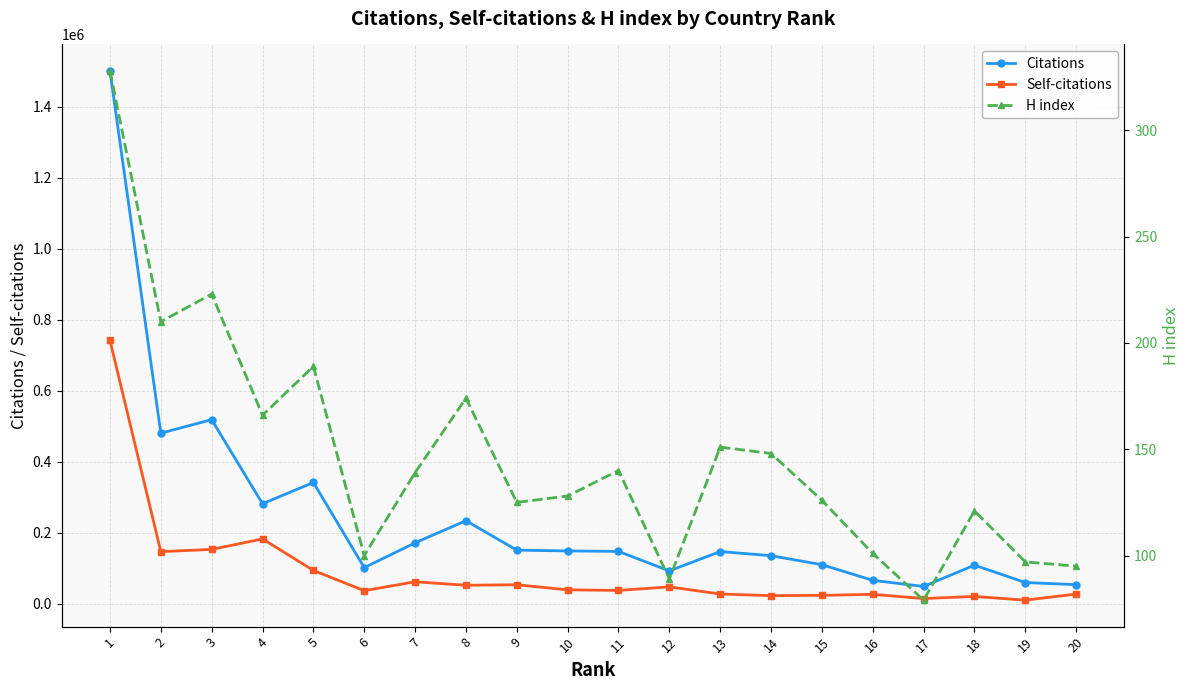

Reading right to left, what are all the values shown in this chart?

Citations: 54288	60383	109228	49269	66487	110574	135884	147617	93037	147971	149266	151540	234508	172049	102281	342100	282239	518918	480999	1501073
Self-citations: 27815	10671	21174	15215	27076	24281	23359	28050	48030	38155	39781	54042	52657	62417	37353	94474	183090	153648	147264	742218
H index: 95	97	121	79	101	126	148	151	89	140	128	125	174	139	100	189	166	223	210	328